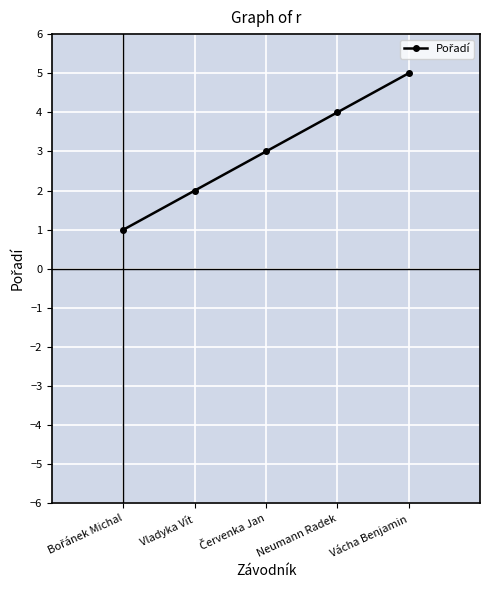

Is this an area chart (filled region under the line)?

No